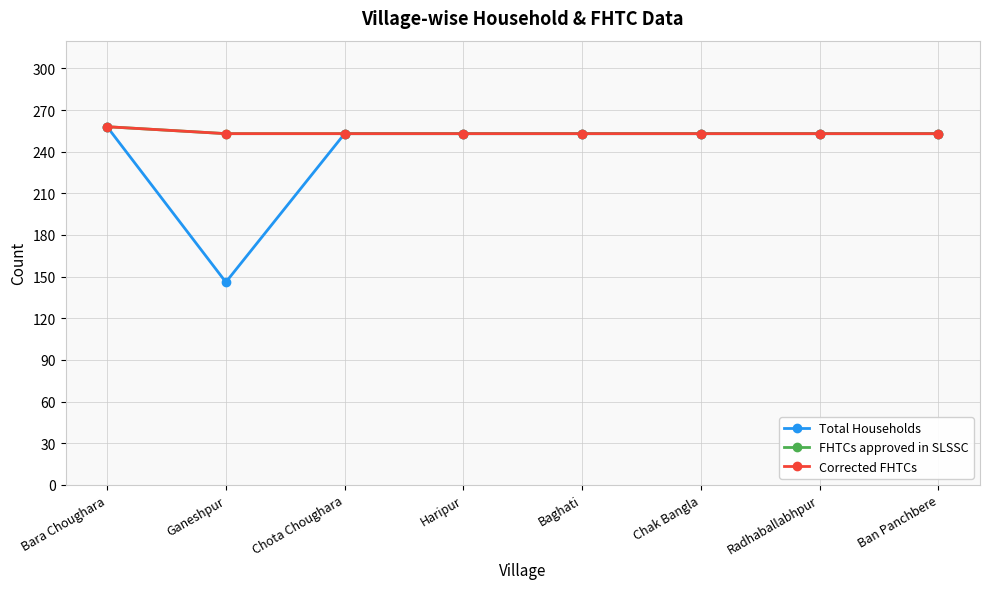

At which category does Total Households reach its first local valley?

Ganeshpur